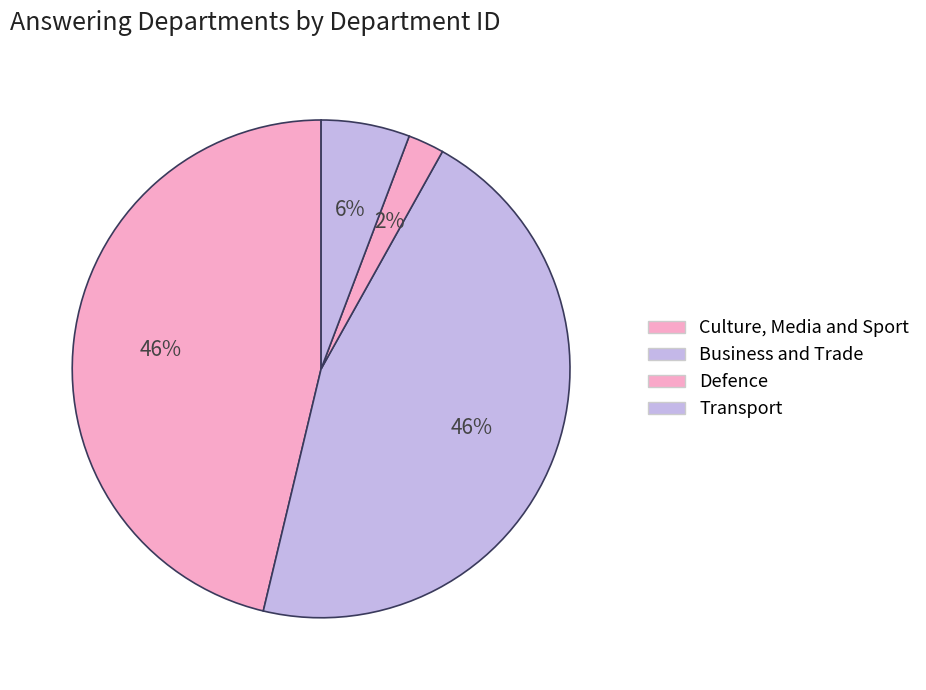

Count the number of slices in the pie.

4